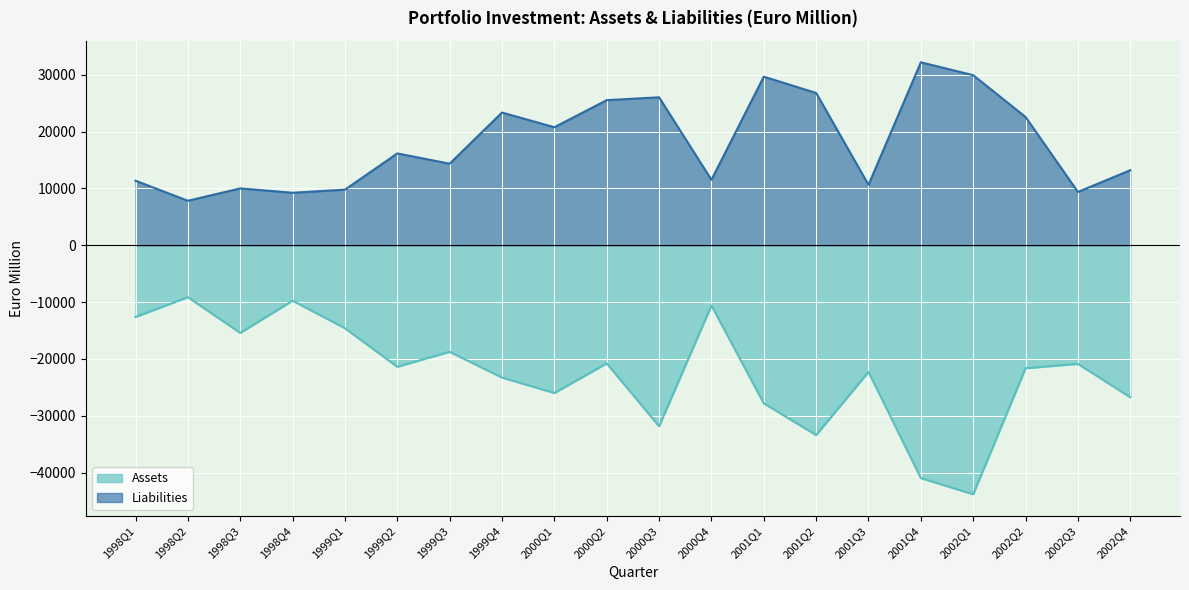

What is the difference between the Assets values at 2000Q2 and 2001Q2?

12621